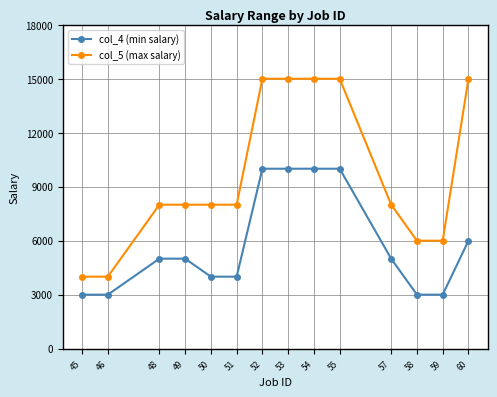

What is the average value of the col_4 (min salary) series?

5786